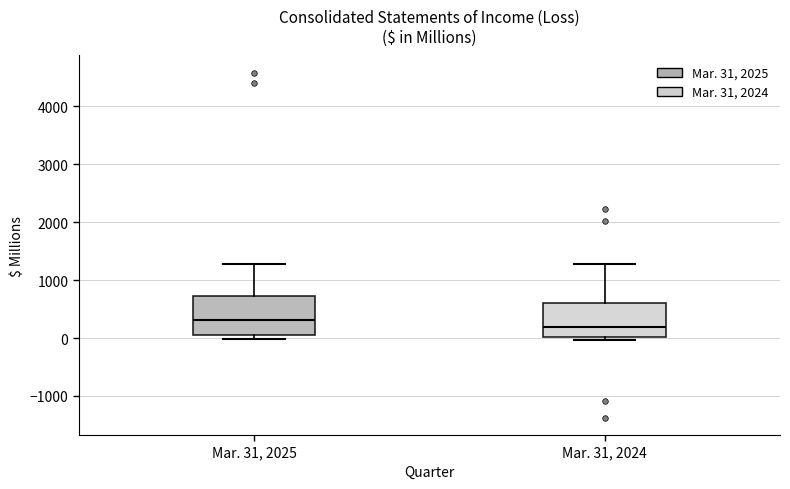

Reading left to right, transcribe this box plot: for each box, give where its median line is, the range the box spans, and where its two whiskers end, as read against the y-axis. The values are not printed on the chart, so give them approximately, as read against the axis.

Mar. 31, 2025: median 300, box 100 to 700, whiskers 0 to 1300
Mar. 31, 2024: median 200, box 0 to 600, whiskers 0 (just below the box's lower edge) to 1300